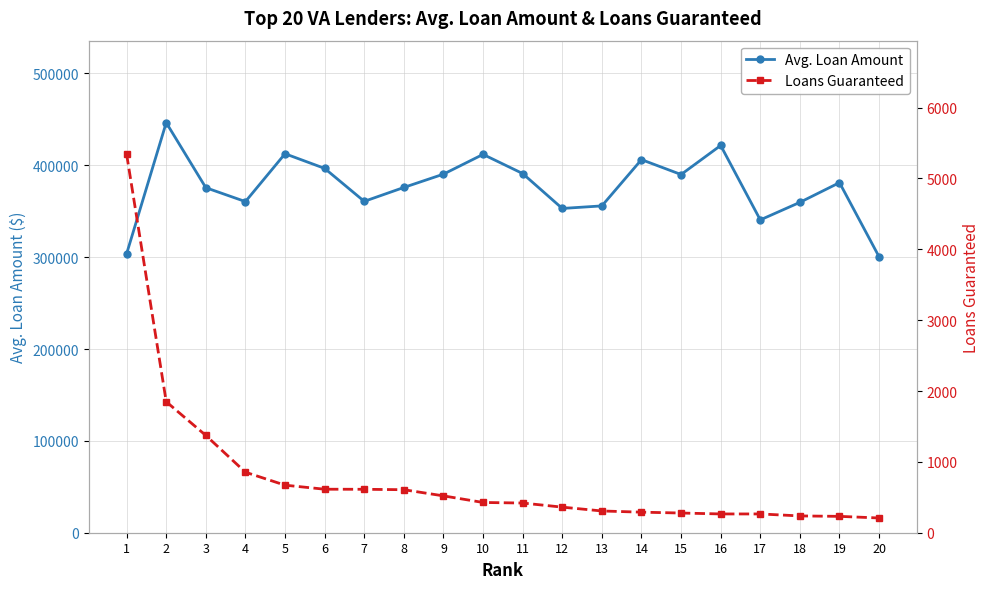

Which category has the highest value in the Loans Guaranteed series?

1